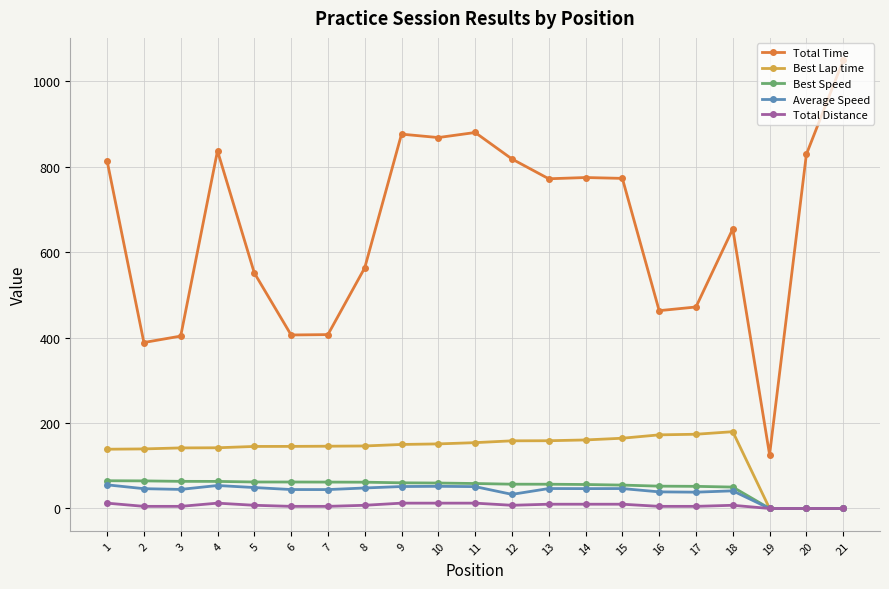

What is the spread (max minus min) of values at 3?

398.3